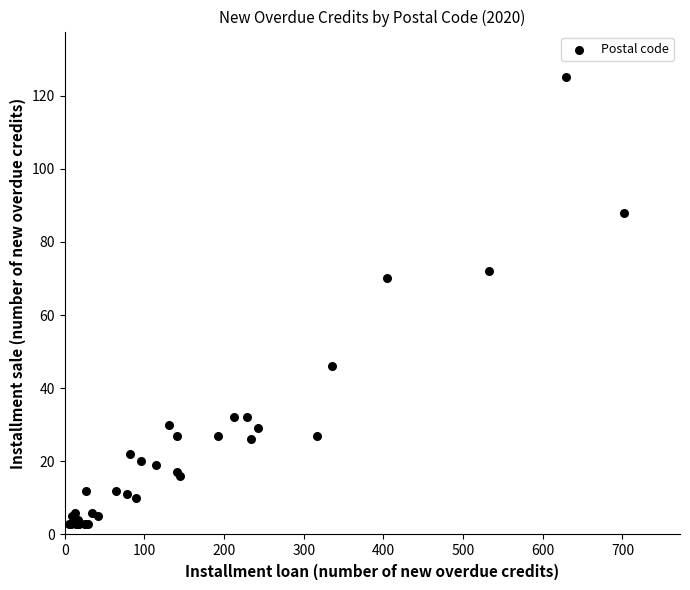

What Y value in the scatter plot is closest to 64?

70